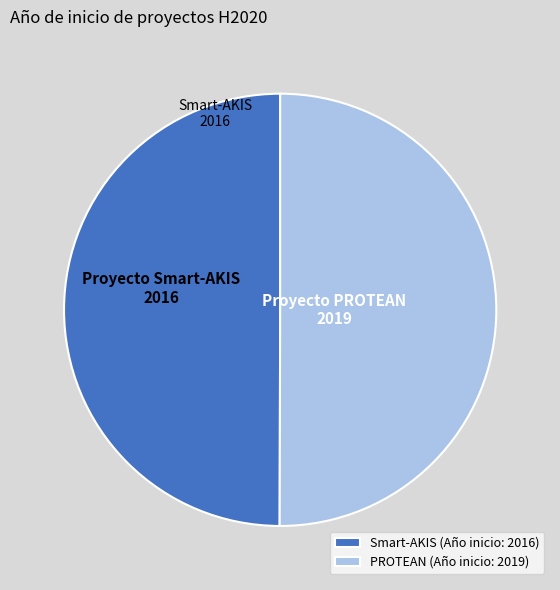

How many slices are in this pie chart?

2